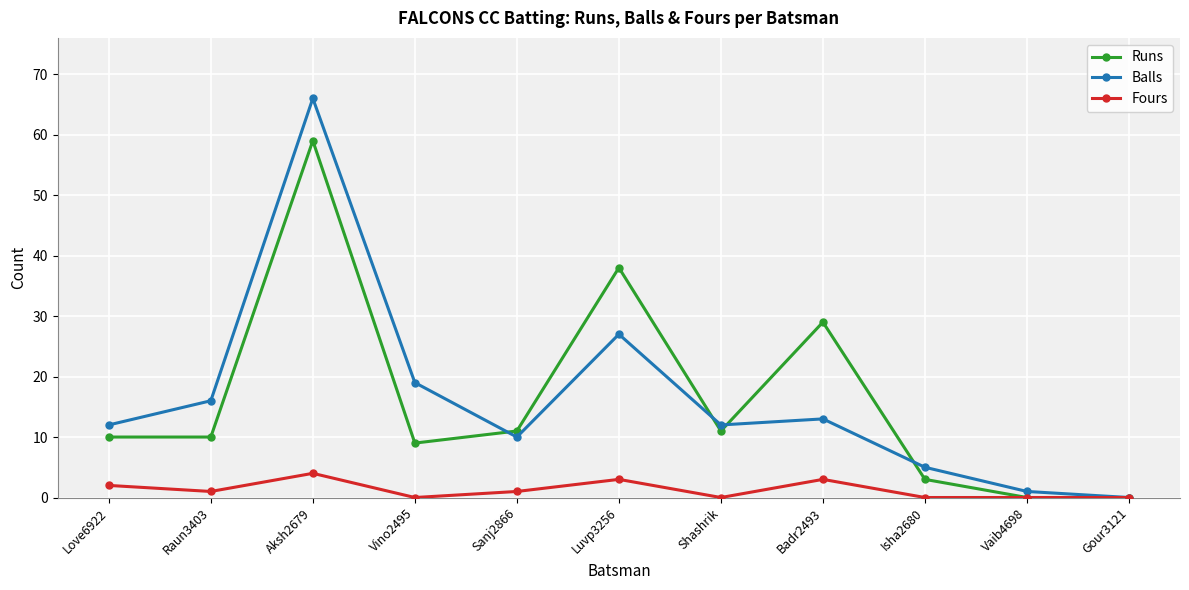

Between which two adjacent categories do Balls and Runs first intersect?

Vino2495 and Sanj2866